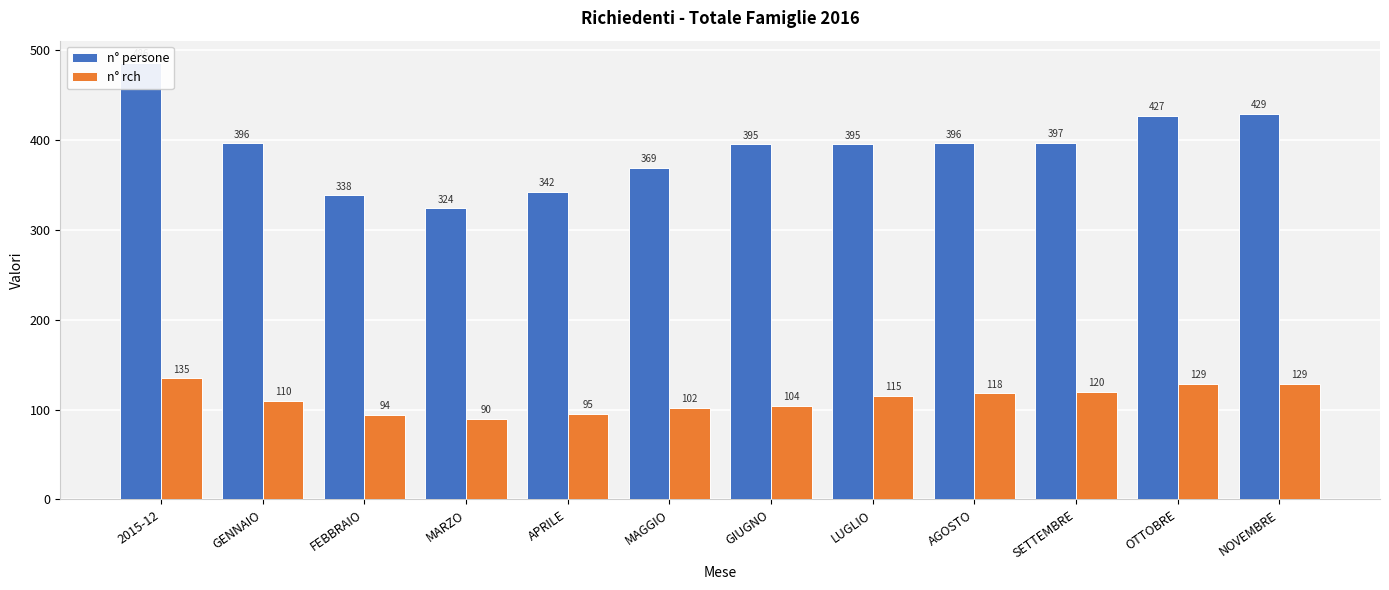

List the labels in order of n° rch value, largest first.

2015-12, OTTOBRE, NOVEMBRE, SETTEMBRE, AGOSTO, LUGLIO, GENNAIO, GIUGNO, MAGGIO, APRILE, FEBBRAIO, MARZO